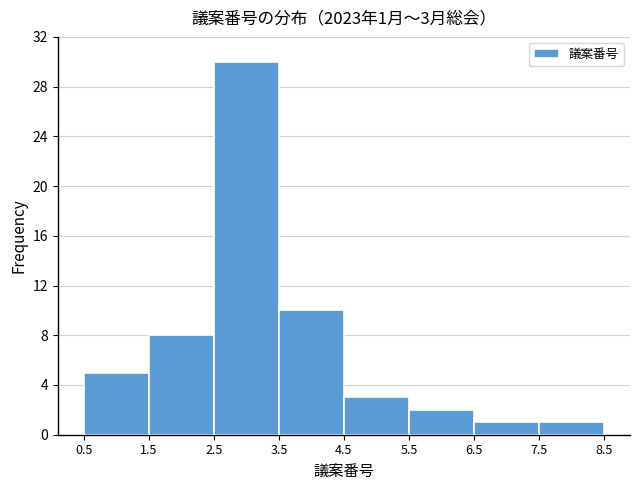

Which range on the x-axis has the tallest bar?

2.5 to 3.5